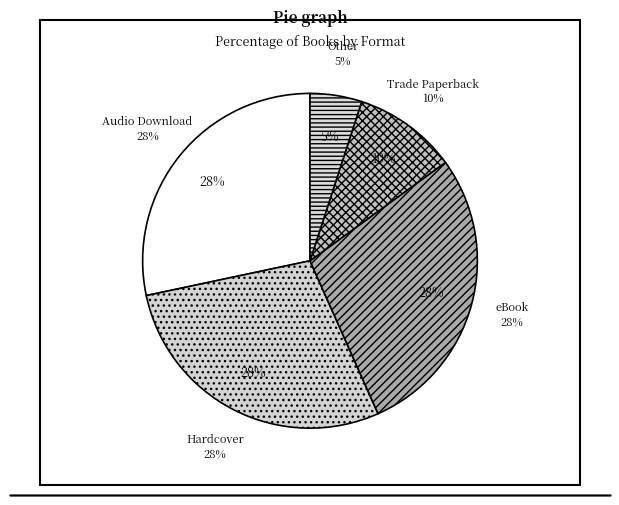

What is the largest slice in the pie chart?

Hardcover